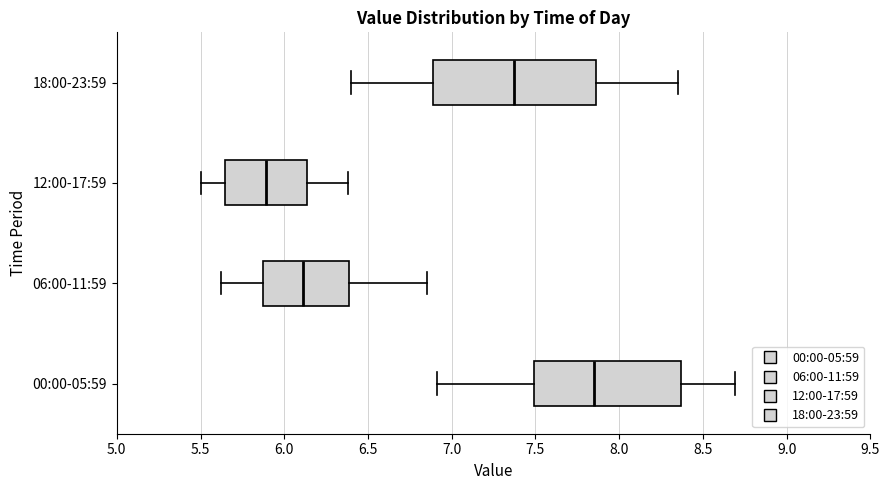

Which box's median line is the furthest to the right?

00:00-05:59